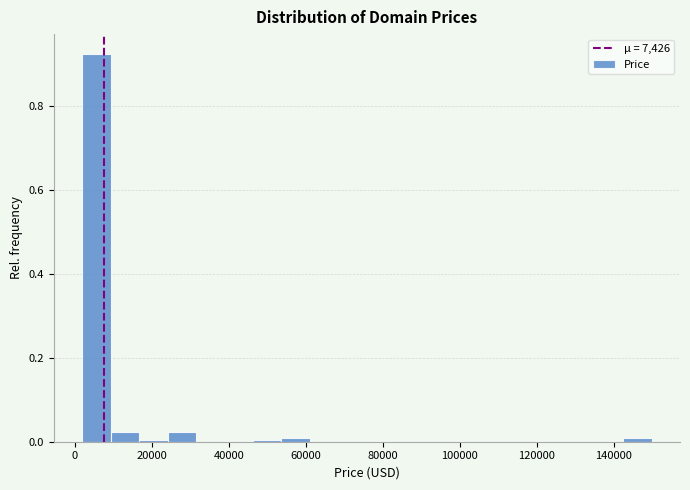

Around what value on the x-axis is the tallest bar? Give the approximate position of its centre, as read against the axis.

6000